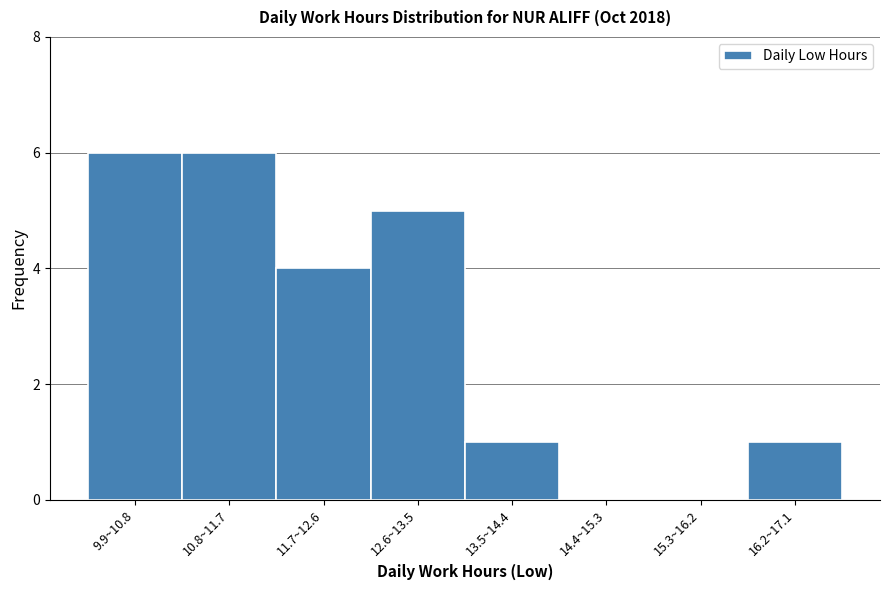

Reading left to right, what are all the values shown in this chart?

9.9~10.8=6	10.8~11.7=6	11.7~12.6=4	12.6~13.5=5	13.5~14.4=1	14.4~15.3=0	15.3~16.2=0	16.2~17.1=1